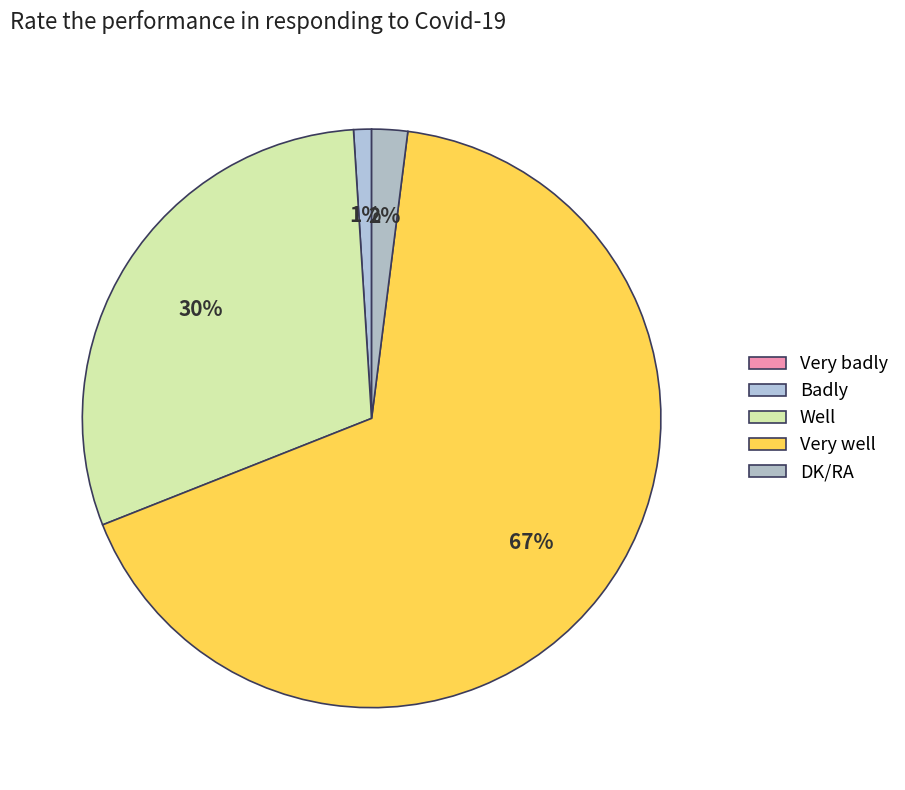

To the nearest percent, what is the average slice percentage?

20%